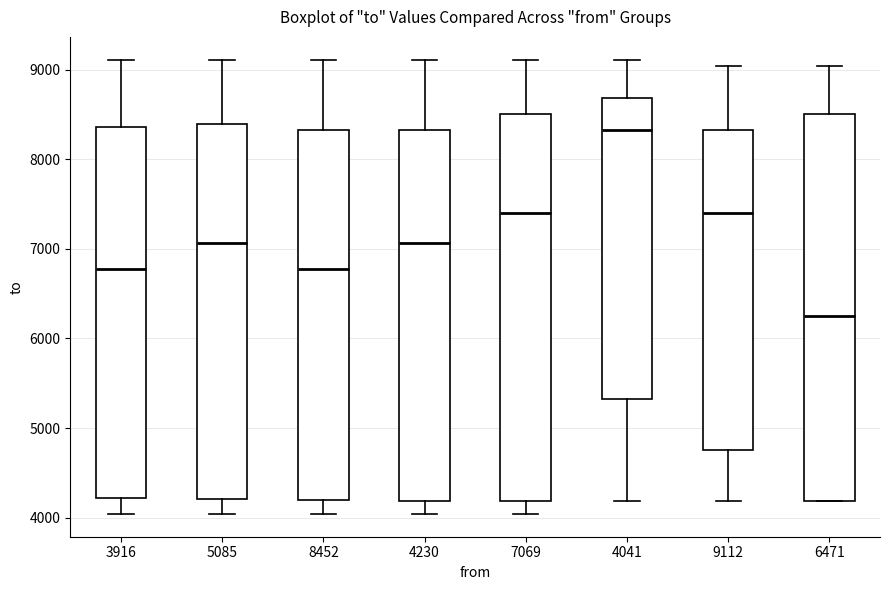

Reading left to right, read every box against the y-axis: the position of its median line, the range the box covers, and the ends of its whiskers. The values are not printed on the chart, so give them approximately, as read against the axis.

3916: median 6800, box 4200 to 8400, whiskers 4000 to 9100
5085: median 7100, box 4200 to 8400, whiskers 4000 to 9100
8452: median 6800, box 4200 to 8300, whiskers 4000 to 9100
4230: median 7100, box 4200 to 8300, whiskers 4000 to 9100
7069: median 7400, box 4200 to 8500, whiskers 4000 to 9100
4041: median 8300, box 5300 to 8700, whiskers 4200 to 9100
9112: median 7400, box 4800 to 8300, whiskers 4200 to 9000
6471: median 6300, box 4200 to 8500, whiskers 4200 to 9000